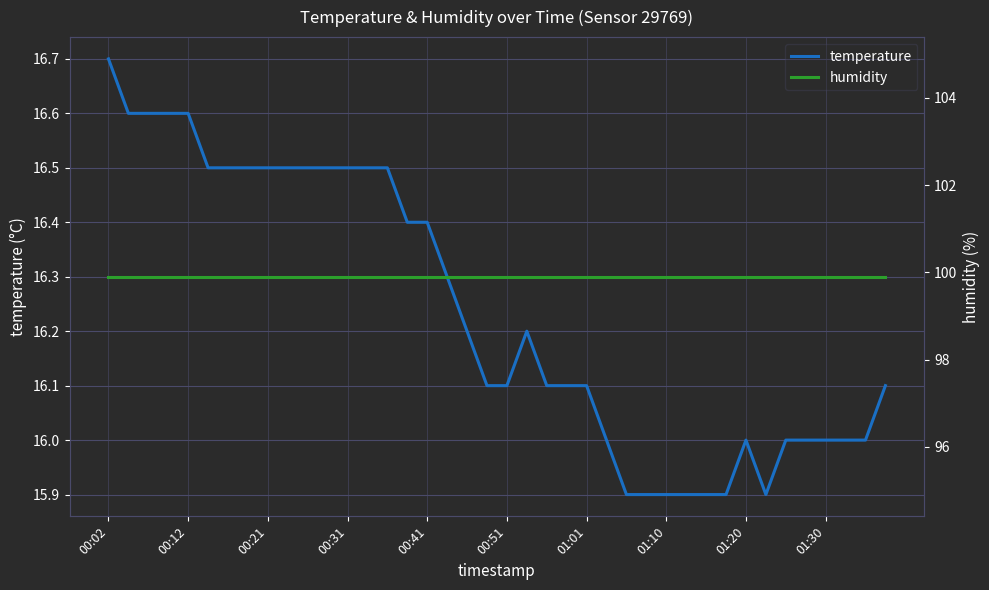

The value of temperature at 01:30 is 25.8. True or false?

False